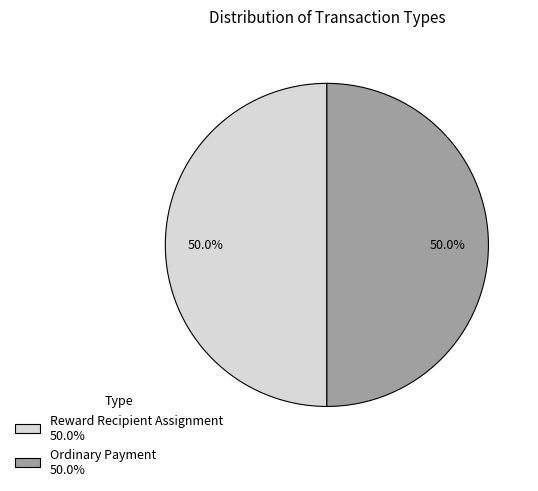

To the nearest percent, what is the combined percentage of Reward Recipient Assignment and Ordinary Payment?

100%